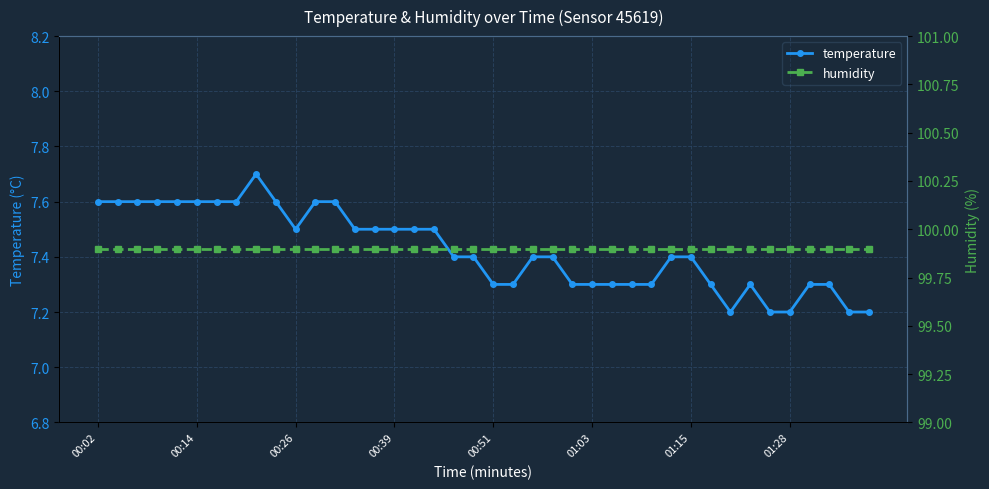

True or false: temperature has more than 0 interior local peaks.

True